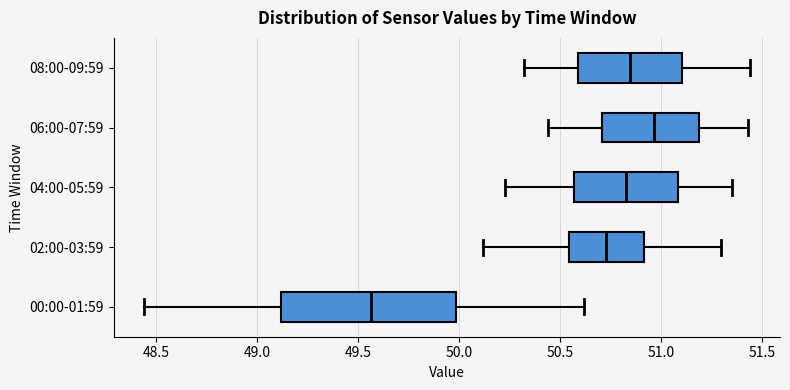

Which box's median line is the furthest to the right?

06:00-07:59